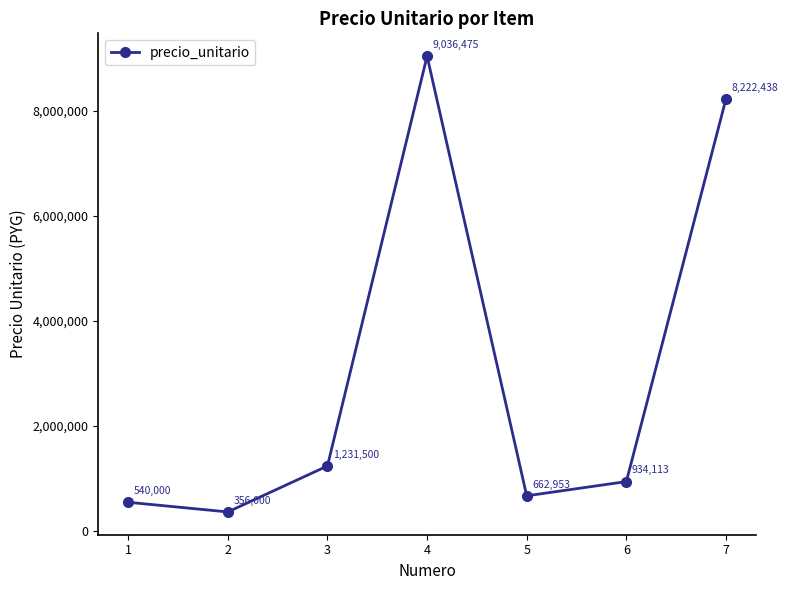

Approximately how many times larger is the value at 1 compared to 6?

0.6